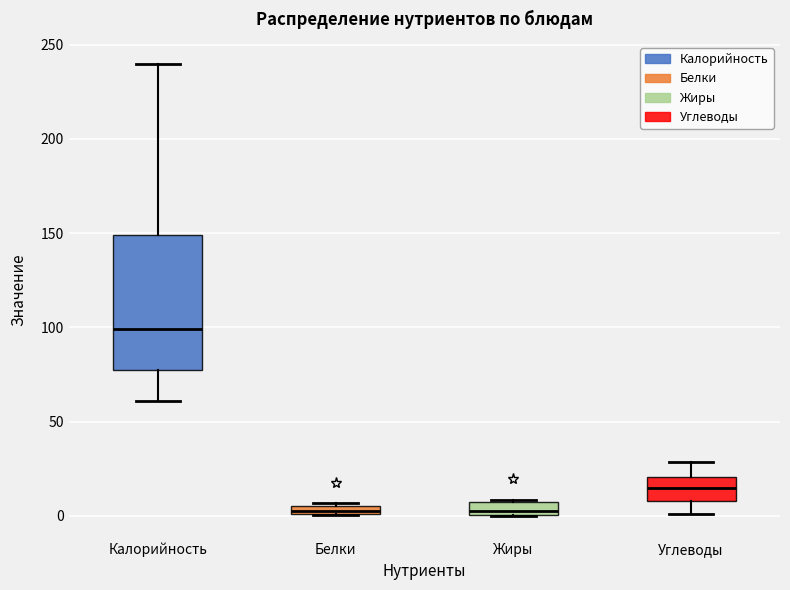

Comparing the boxes themselves (not the whiskers), which one is the tallest?

Калорийность